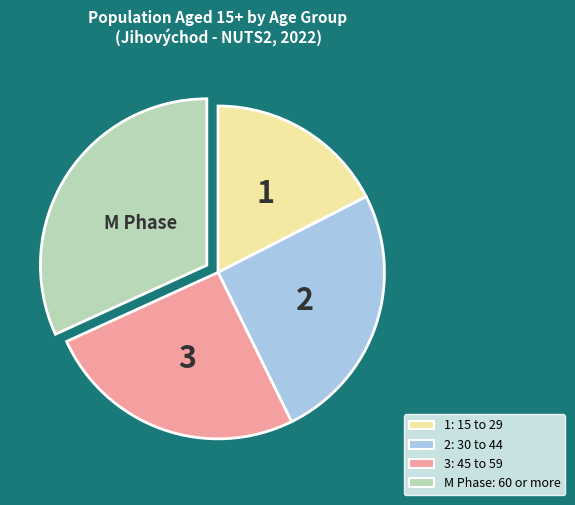

Is there a majority slice in this chart?

No